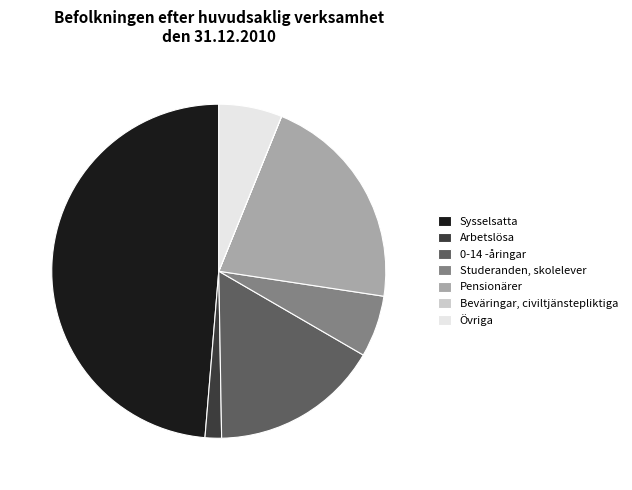

Approximately how many times larger is the value at Sysselsatta compared to Övriga?

7.9